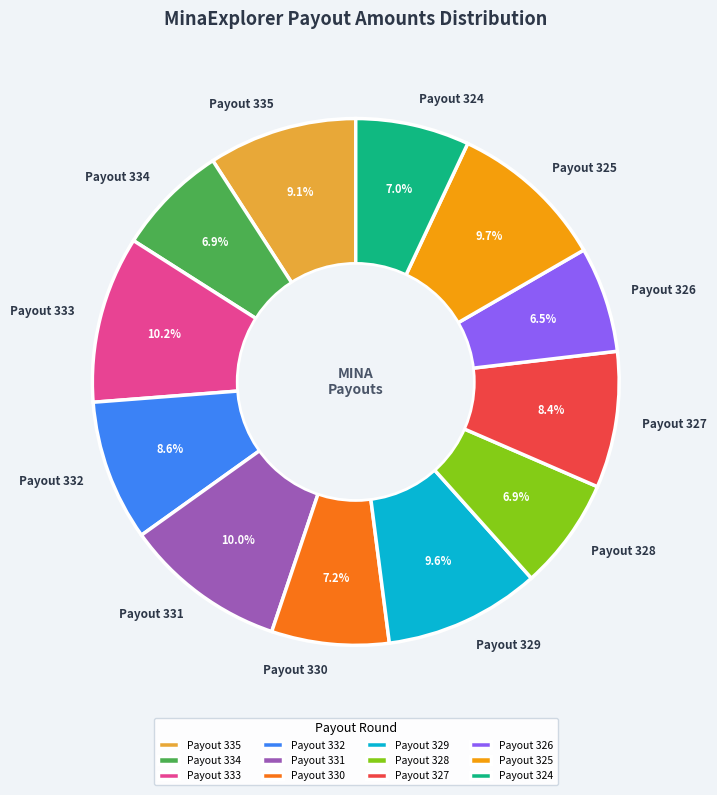

How much of the chart is everything except Payout 330?

92.8%